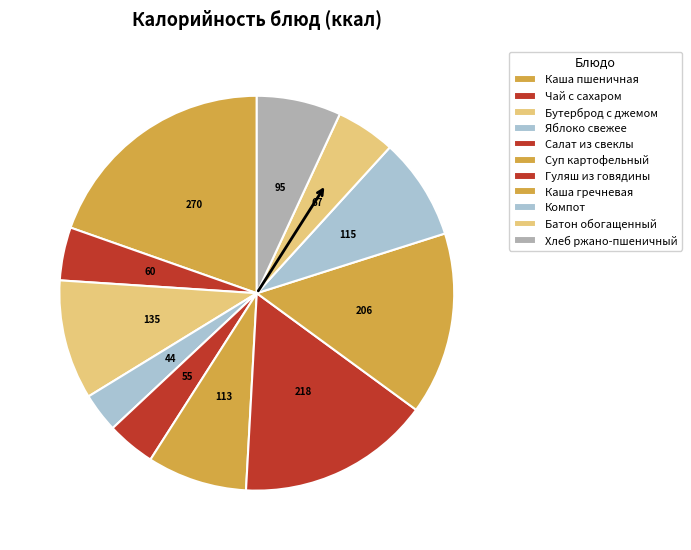

To the nearest percent, what is the average slice percentage?

9%